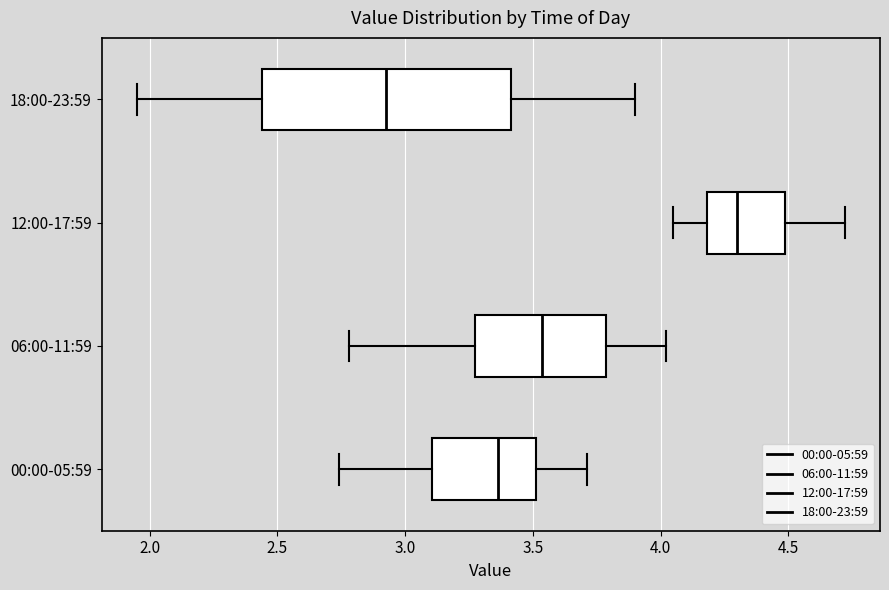

Which box is the widest, from its left edge to its right edge?

18:00-23:59